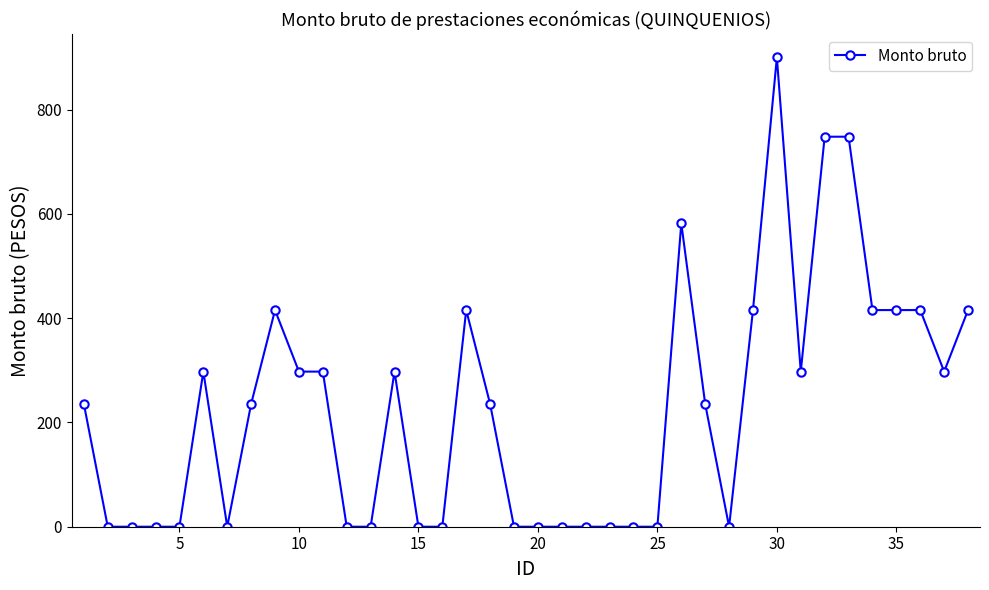

Reading left to right, extract all data points from this chart.

235.5	0.0	0.0	0.0	0.0	297.5	0.0	235.5	415.5	297.5	297.5	0.0	0.0	297.5	0.0	0.0	415.5	235.5	0.0	0.0	0.0	0.0	0.0	0.0	0.0	582.0	235.5	0.0	415.5	900.0	297.5	748.0	748.0	415.5	415.5	415.5	297.5	415.5